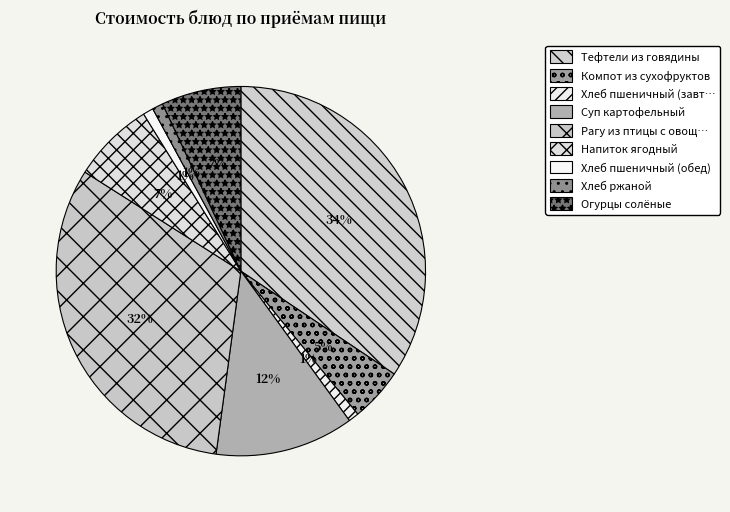

How many slices are in this pie chart?

9